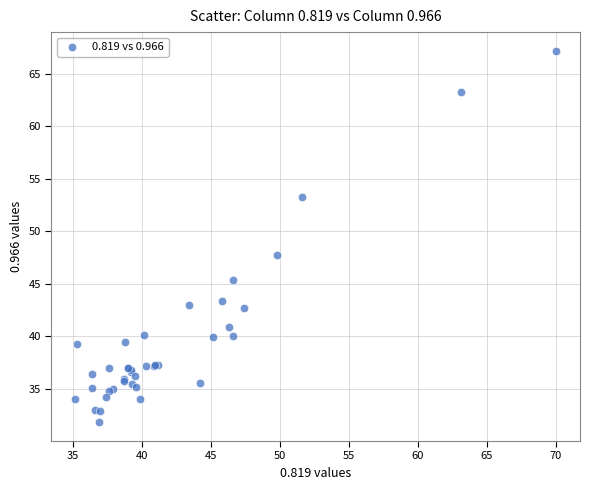

What Y value in the scatter plot is closest to 49?

47.7